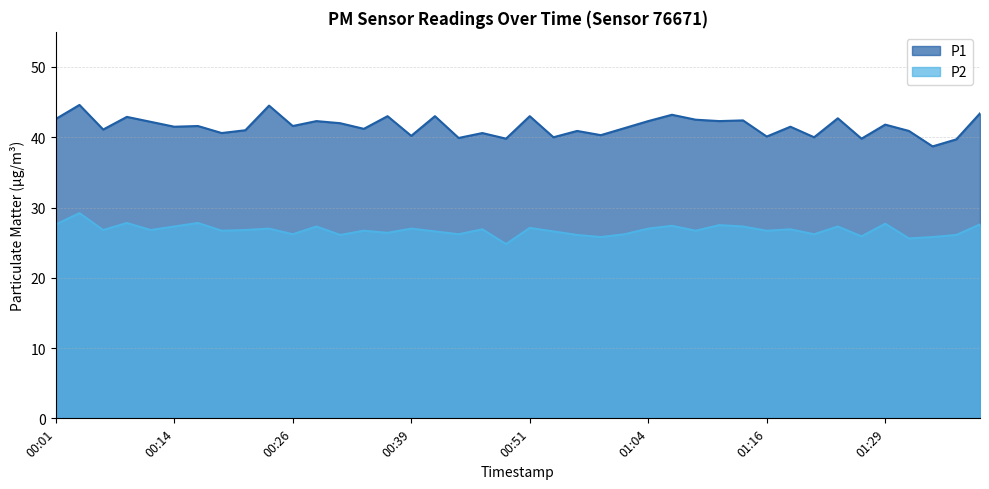

At which label is P1 closest to 41?

00:21